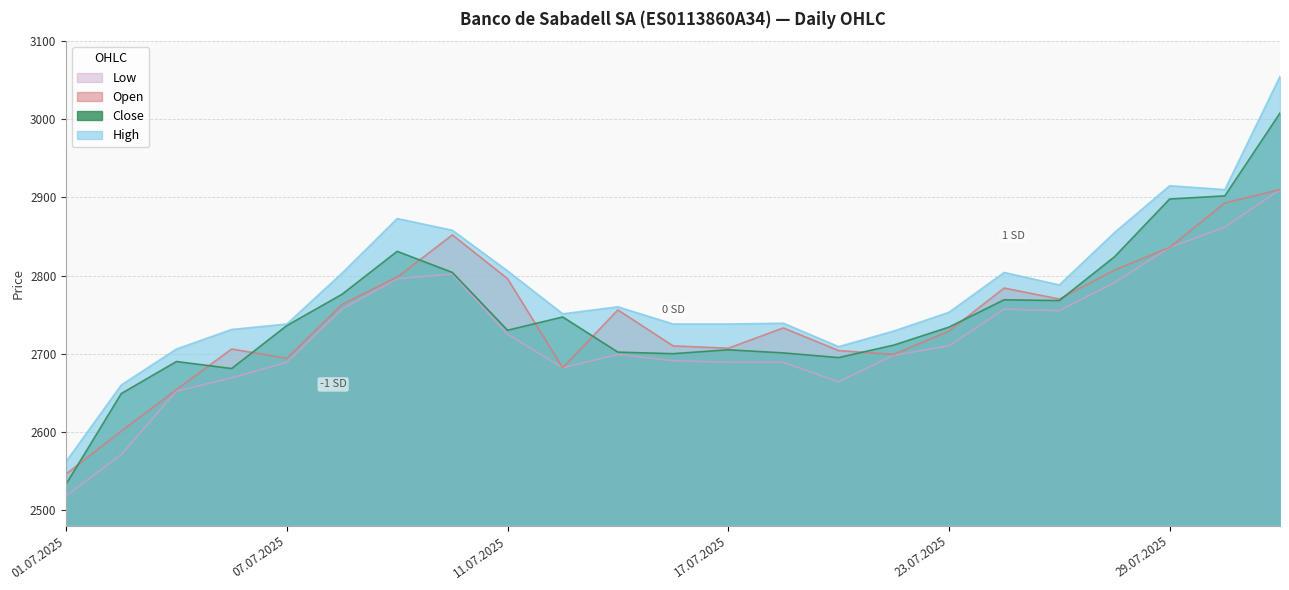

True or false: Low has more than 1 interior local peaks.

True